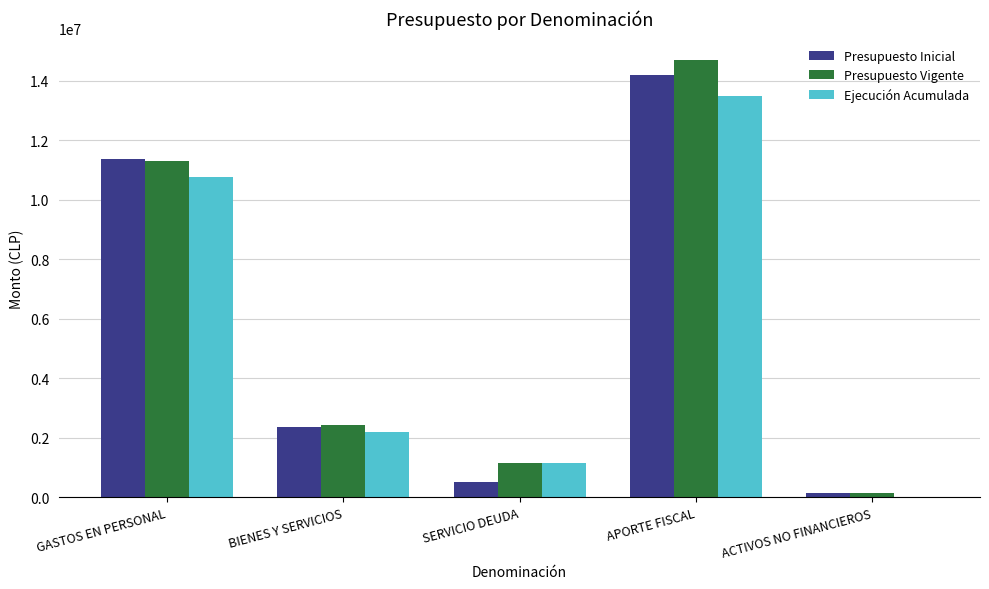

What is the average value of the Presupuesto Inicial series?

5710072